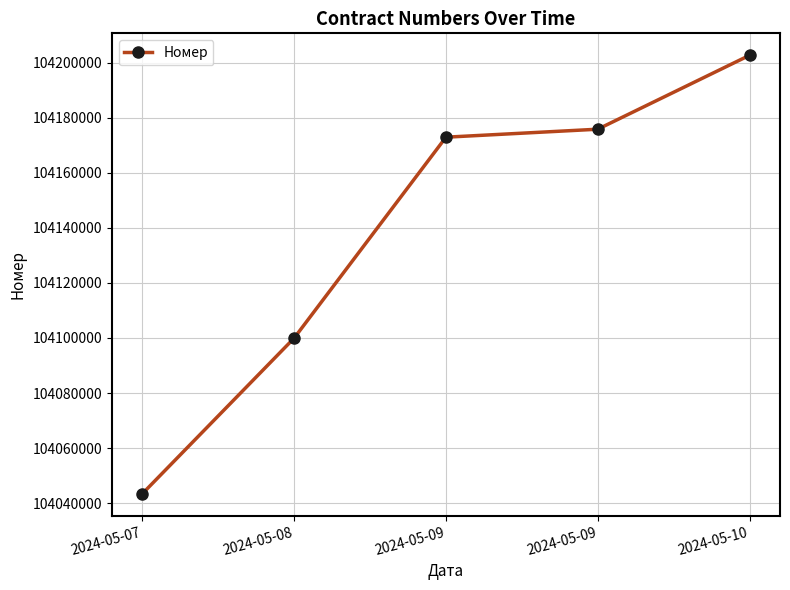

What is the sum of the values at 2024-05-09 and 2024-05-09?

208348674